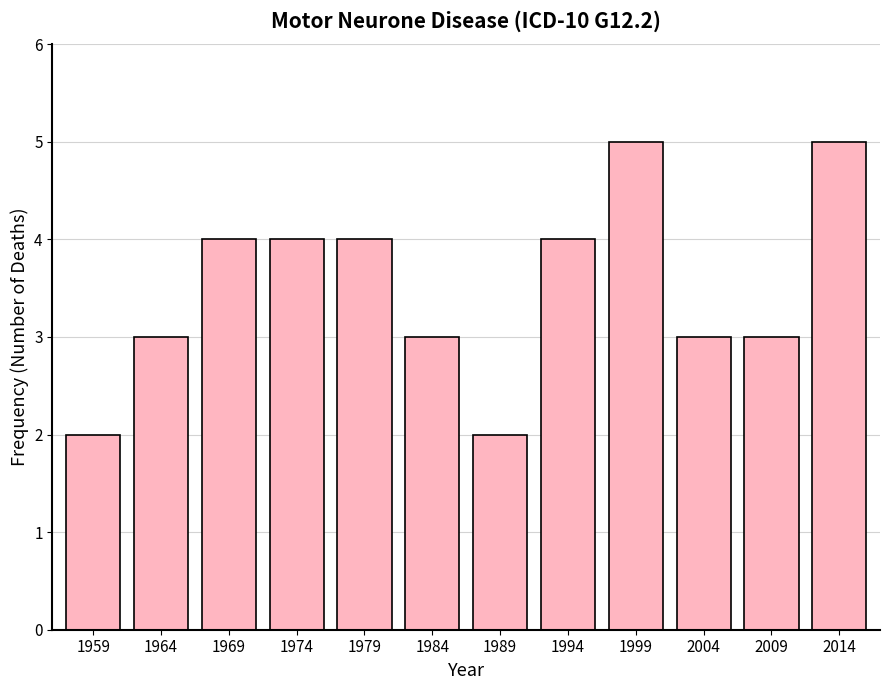

Reading left to right, extract all data points from this chart.

1959=2	1964=3	1969=4	1974=4	1979=4	1984=3	1989=2	1994=4	1999=5	2004=3	2009=3	2014=5